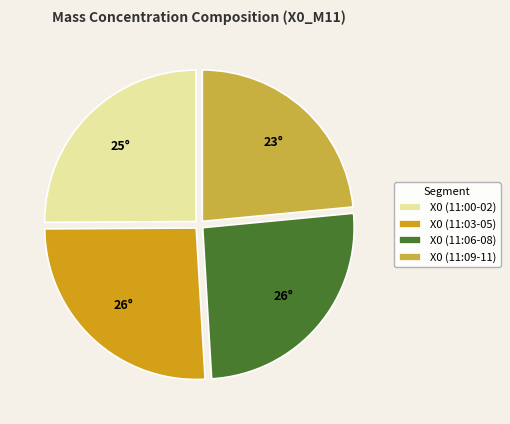

Between X0 (11:00-02) and X0 (11:09-11), which is larger?

X0 (11:00-02)